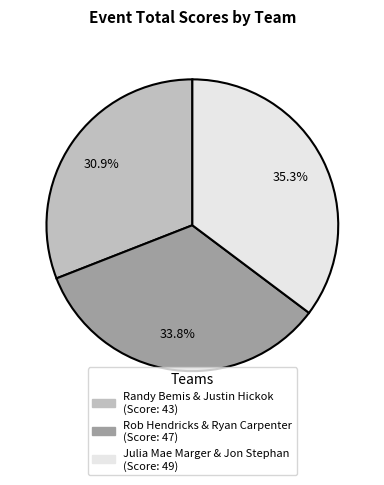

Combined, do Julia Mae Marger & Jon Stephan and Randy Bemis & Justin Hickok account for over 50%?

Yes